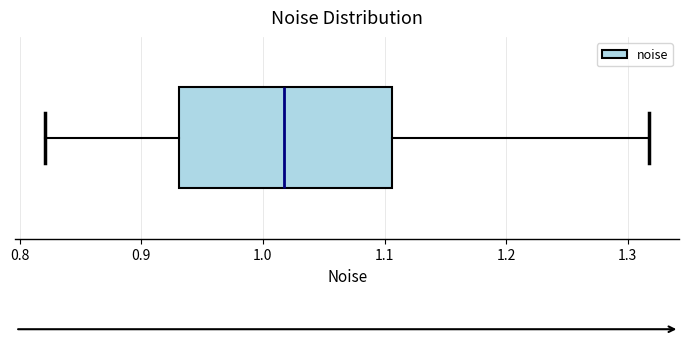

Where does the right whisker of the box end on the x-axis? The values are not printed on the chart, so give them approximately, as read against the axis.

1.32